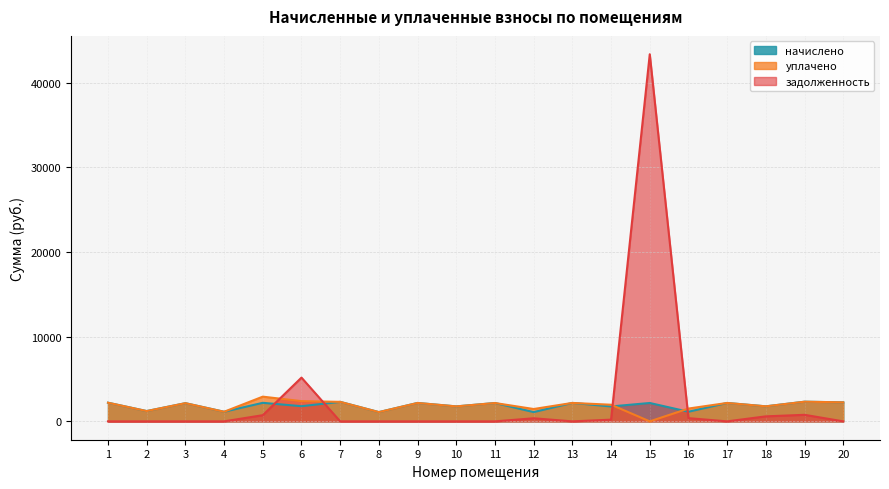

How many lines are shown in the chart?

3